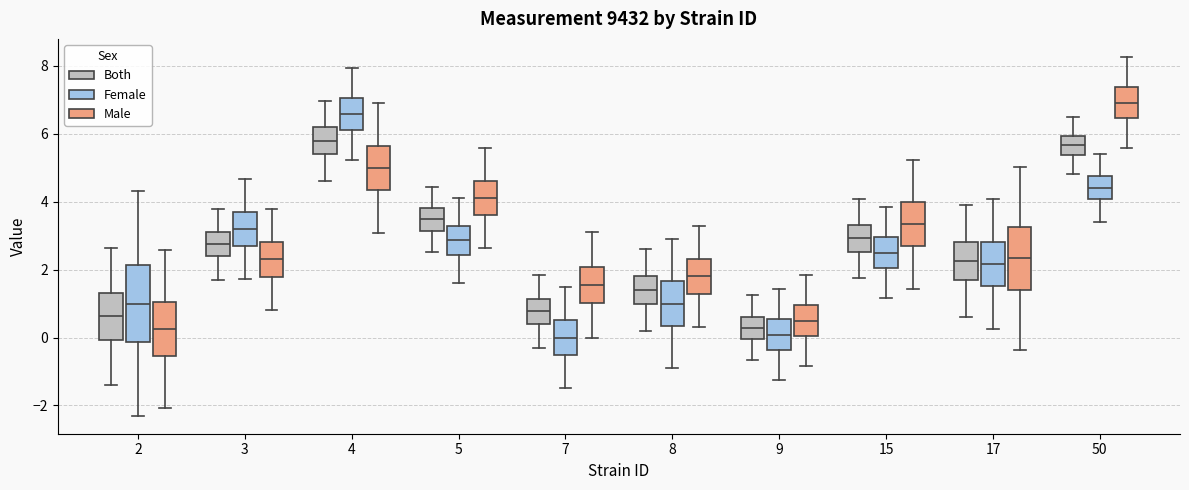

Reading left to right, transcribe this box plot: for each box, give where its median line is, the range the box spans, and where its two whiskers end, as read against the y-axis. The values are not printed on the chart, so give them approximately, as read against the axis.

2 (Both): median 0.6, box 0.0 to 1.4, whiskers -1.4 to 2.6
2 (Female): median 1.0, box -0.2 to 2.2, whiskers -2.4 to 4.4
2 (Male): median 0.2, box -0.6 to 1.0, whiskers -2.0 to 2.6
3 (Both): median 2.8, box 2.4 to 3.2, whiskers 1.8 to 3.8
3 (Female): median 3.2, box 2.6 to 3.8, whiskers 1.8 to 4.6
3 (Male): median 2.4, box 1.8 to 2.8, whiskers 0.8 to 3.8
4 (Both): median 5.8, box 5.4 to 6.2, whiskers 4.6 to 7.0
4 (Female): median 6.6, box 6.2 to 7.0, whiskers 5.2 to 8.0
4 (Male): median 5.0, box 4.4 to 5.6, whiskers 3.0 to 7.0
5 (Both): median 3.4, box 3.2 to 3.8, whiskers 2.6 to 4.4
5 (Female): median 2.8, box 2.4 to 3.2, whiskers 1.6 to 4.2
5 (Male): median 4.2, box 3.6 to 4.6, whiskers 2.6 to 5.6
7 (Both): median 0.8, box 0.4 to 1.2, whiskers -0.2 to 1.8
7 (Female): median 0.0, box -0.6 to 0.6, whiskers -1.4 to 1.4
7 (Male): median 1.6, box 1.0 to 2.0, whiskers 0.0 to 3.2
8 (Both): median 1.4, box 1.0 to 1.8, whiskers 0.2 to 2.6
8 (Female): median 1.0, box 0.4 to 1.6, whiskers -1.0 to 3.0
8 (Male): median 1.8, box 1.2 to 2.4, whiskers 0.4 to 3.2
9 (Both): median 0.2, box 0.0 to 0.6, whiskers -0.6 to 1.2
9 (Female): median 0.0, box -0.4 to 0.6, whiskers -1.2 to 1.4
9 (Male): median 0.6, box 0.0 to 1.0, whiskers -0.8 to 1.8
15 (Both): median 3.0, box 2.6 to 3.4, whiskers 1.8 to 4.0
15 (Female): median 2.6, box 2.0 to 3.0, whiskers 1.2 to 3.8
15 (Male): median 3.4, box 2.6 to 4.0, whiskers 1.4 to 5.2
17 (Both): median 2.2, box 1.6 to 2.8, whiskers 0.6 to 4.0
17 (Female): median 2.2, box 1.6 to 2.8, whiskers 0.2 to 4.0
17 (Male): median 2.4, box 1.4 to 3.2, whiskers -0.4 to 5.0
50 (Both): median 5.6, box 5.4 to 6.0, whiskers 4.8 to 6.6
50 (Female): median 4.4, box 4.0 to 4.8, whiskers 3.4 to 5.4
50 (Male): median 7.0, box 6.4 to 7.4, whiskers 5.6 to 8.2